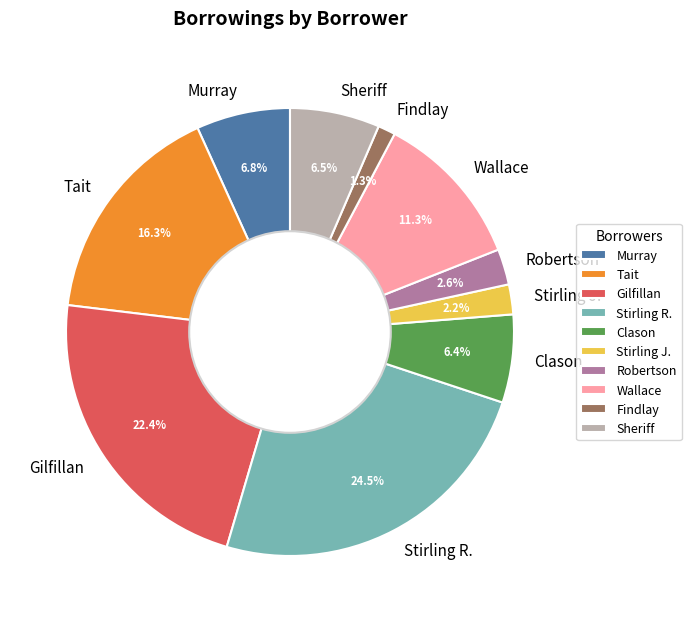

Which has a higher value, Wallace or Clason?

Wallace